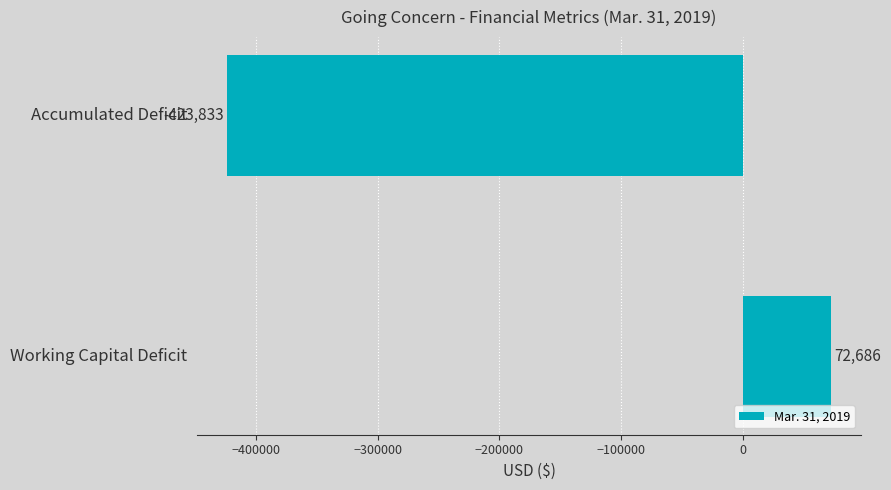

What is the sum of all values?

-351147